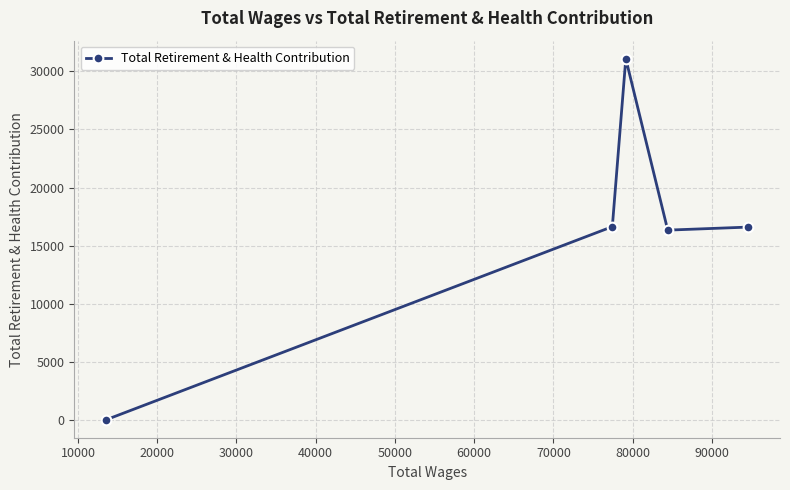

What is the difference between the second highest and minimum values?

16630